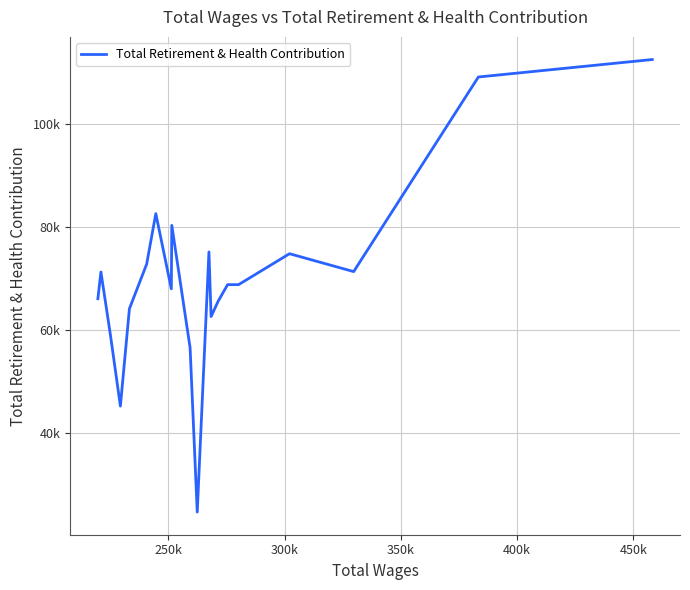

Is this an area chart (filled region under the line)?

No